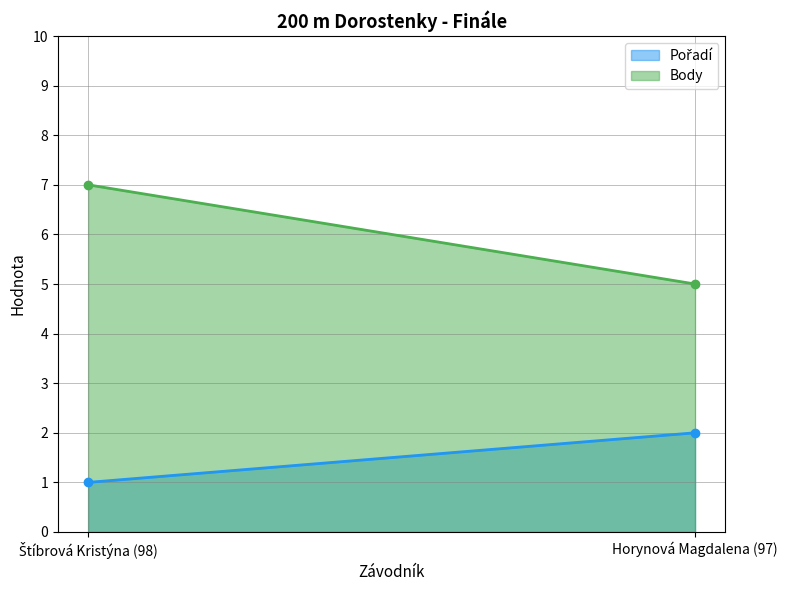

What is the average value of the Body series?

6